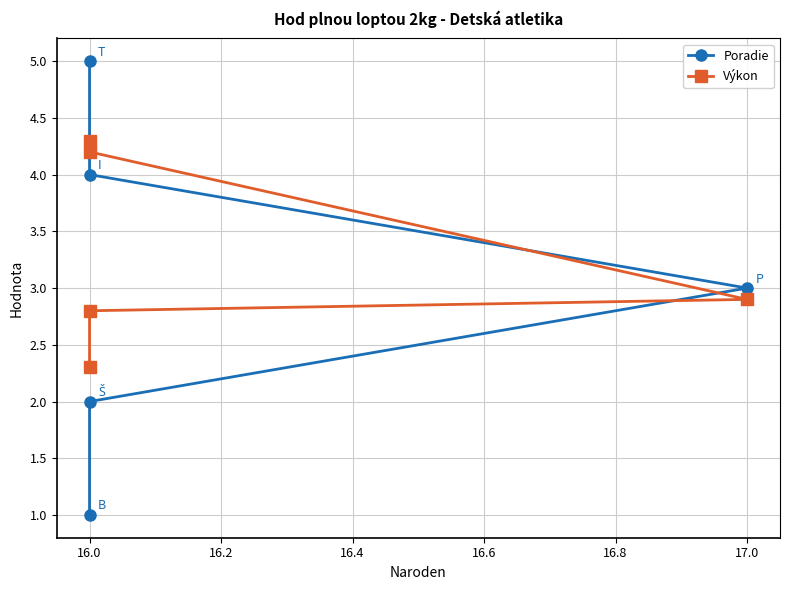

True or false: Poradie has more than 2 points higher than both neighbors.

False